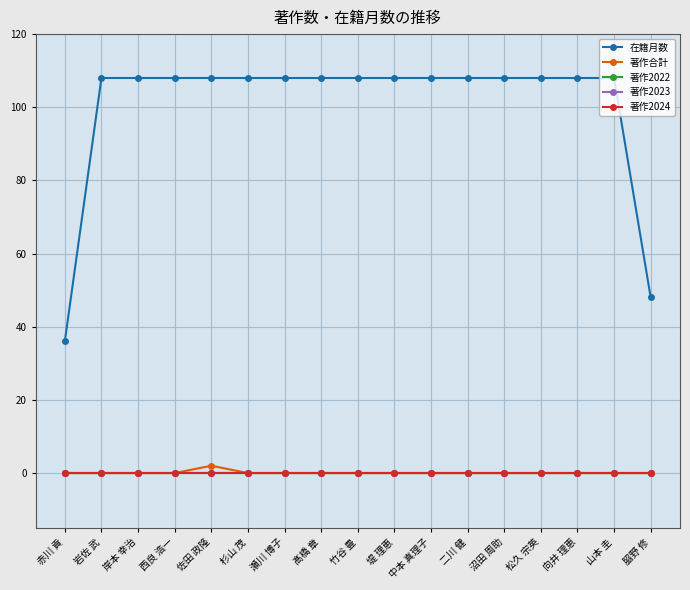

True or false: 著作2022 and 著作2023 intersect in this chart.

False